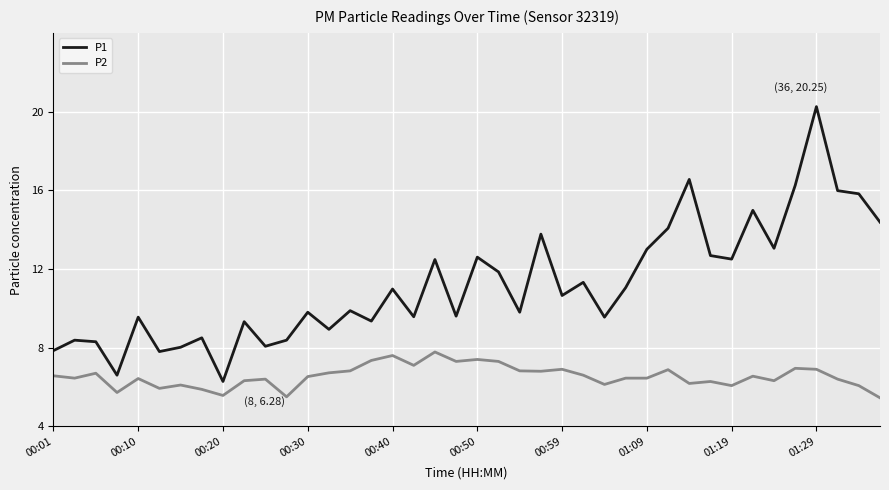

What is the difference between the maximum and minimum values in the P2 series?

2.3